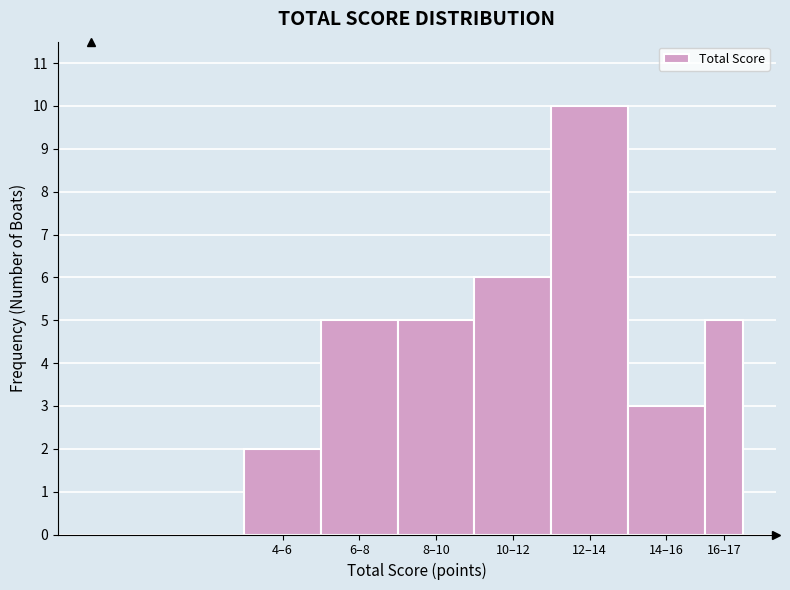

Reading right to left, what are all the values shown in this chart?

16–17=5	14–16=3	12–14=10	10–12=6	8–10=5	6–8=5	4–6=2